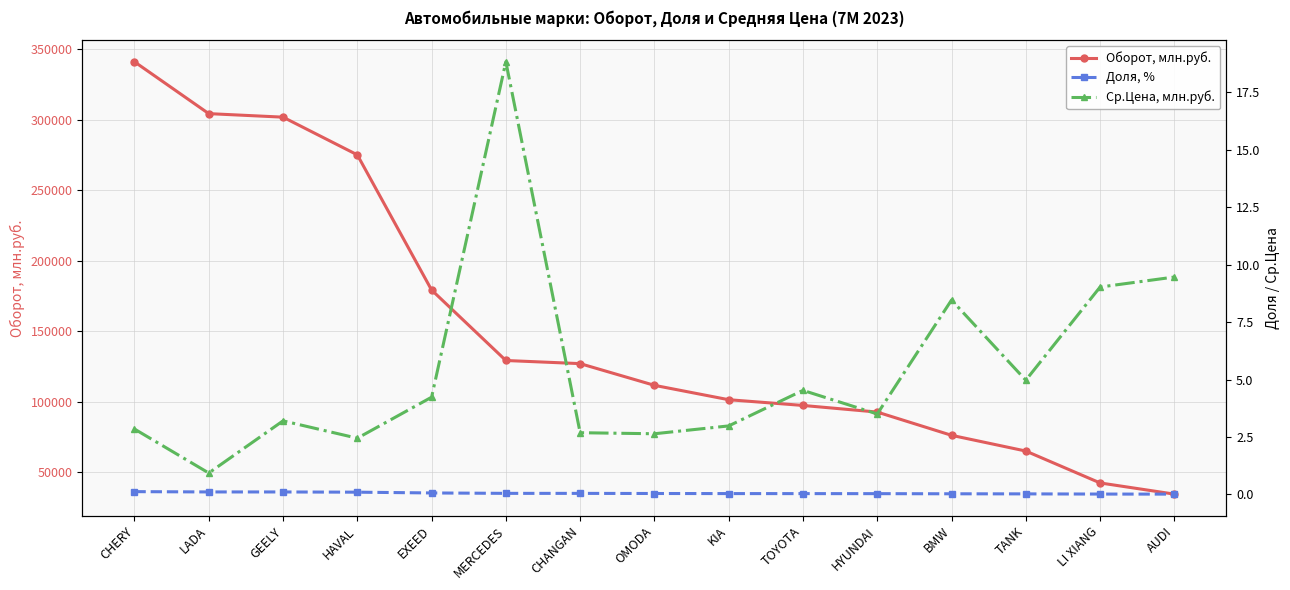

What is the sum of all Оборот, млн.руб. values?

2280629.2